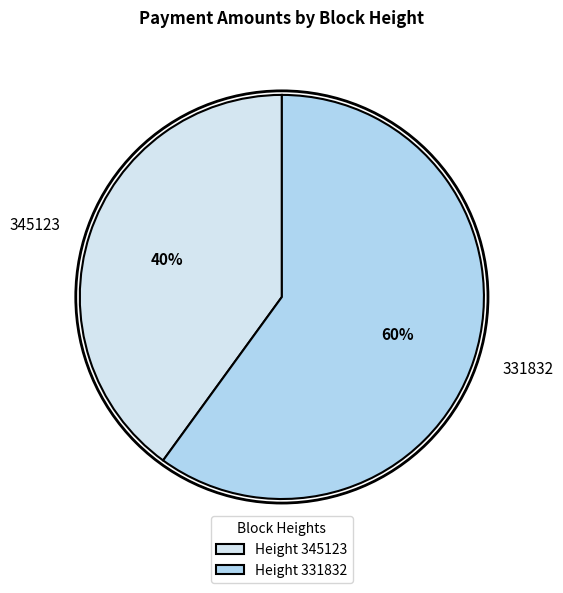

True or false: 331832 accounts for 60% of the total.

True